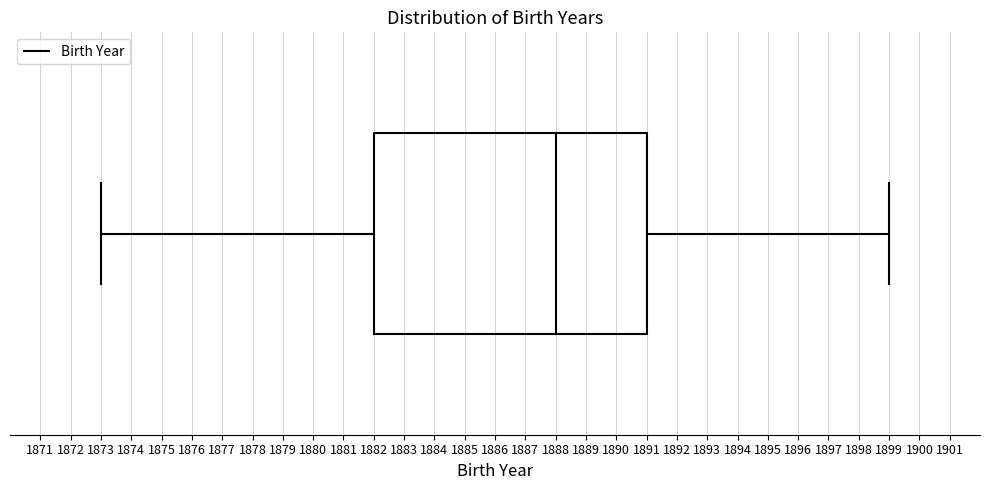

Where is the left edge of the box on the x-axis? The values are not printed on the chart, so give them approximately, as read against the axis.

1882